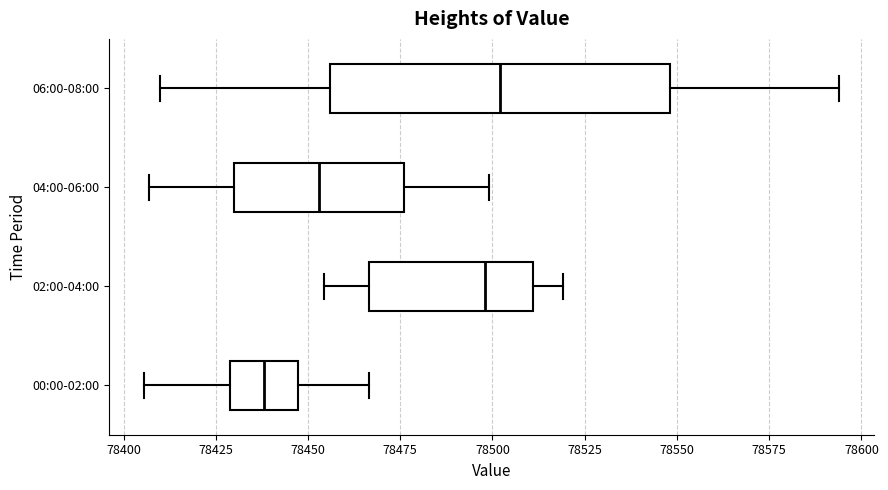

Comparing the boxes themselves (not the whiskers), which one is the widest?

06:00-08:00